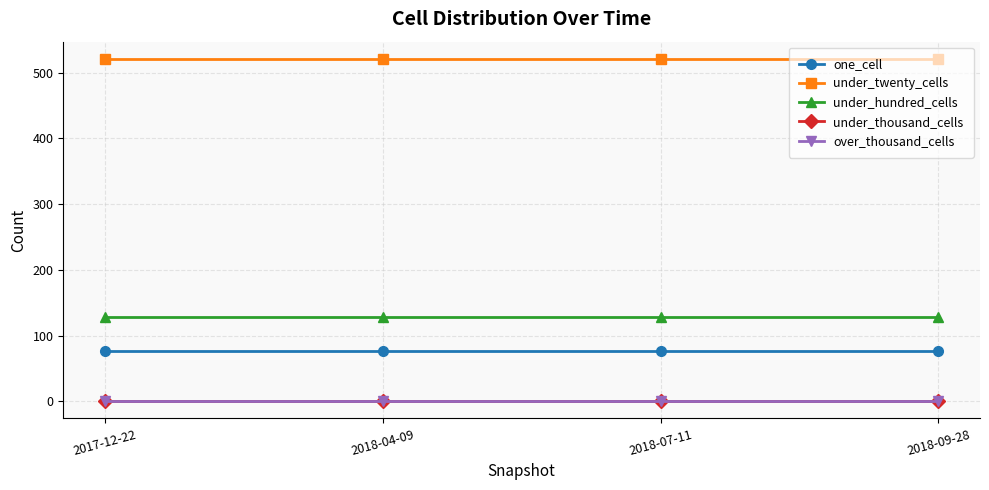

Which series has the largest range (max minus min)?

one_cell